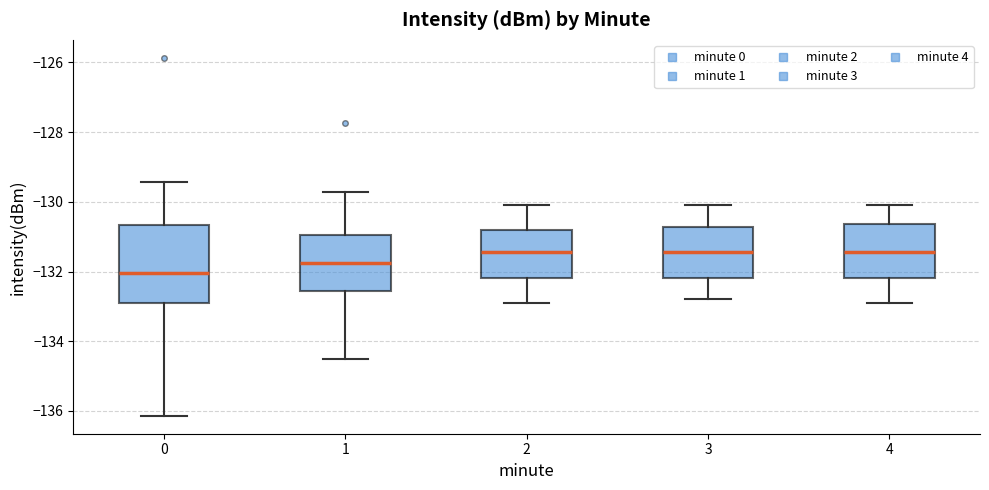

Reading left to right, read every box against the y-axis: the position of its median line, the range the box covers, and the ends of its whiskers. The values are not printed on the chart, so give them approximately, as read against the axis.

0: median -132.0, box -133.0 to -130.6, whiskers -136.2 to -129.4
1: median -131.8, box -132.6 to -131.0, whiskers -134.6 to -129.8
2: median -131.4, box -132.2 to -130.8, whiskers -132.8 to -130.0
3: median -131.4, box -132.2 to -130.8, whiskers -132.8 to -130.0
4: median -131.4, box -132.2 to -130.6, whiskers -132.8 to -130.0